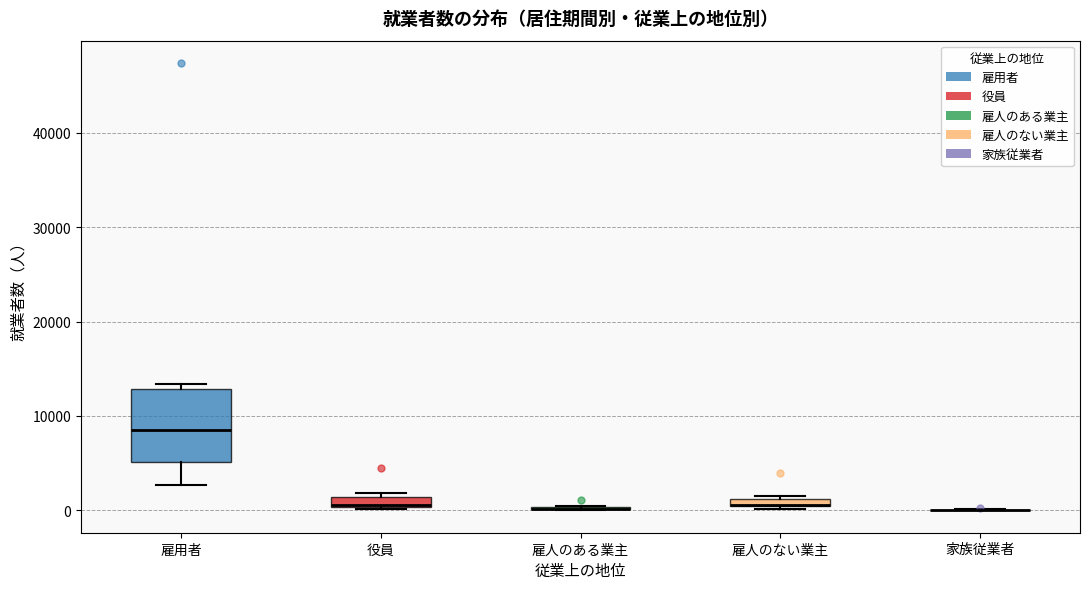

Which box is the tallest, from its lower edge to its upper edge?

雇用者